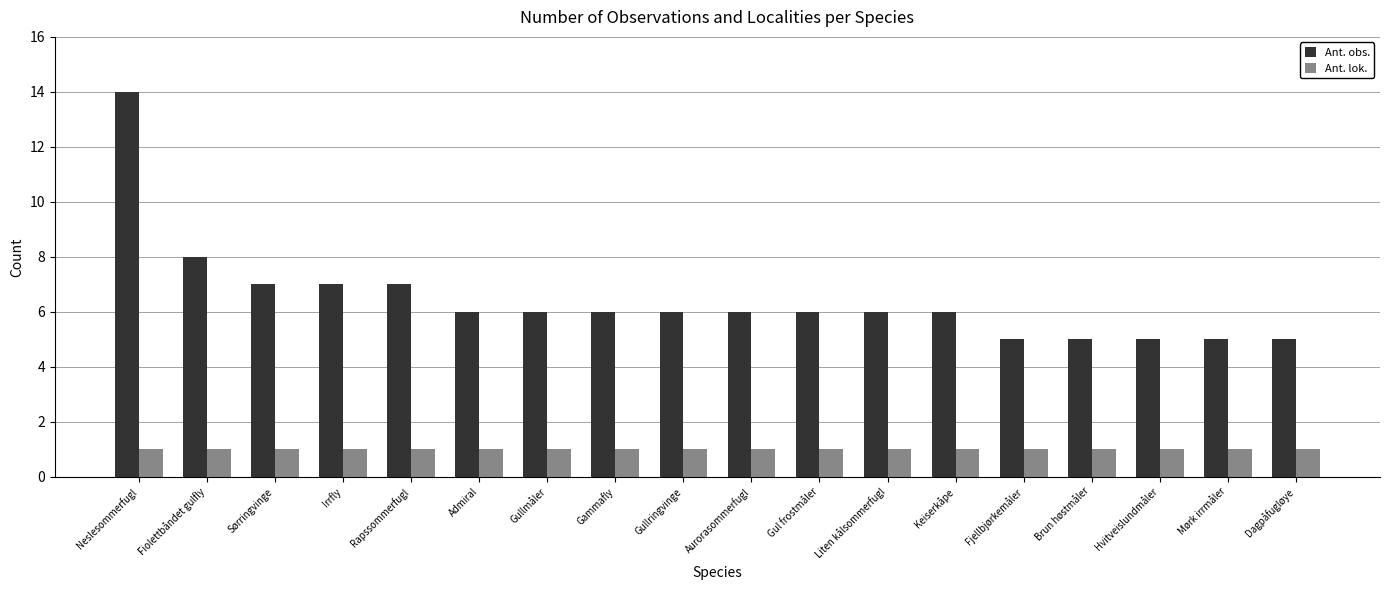

Reading right to left, extract all data points from this chart.

Ant. obs.: Dagpåfugløye=5	Mørk irrmåler=5	Hvitveislundmåler=5	Brun høstmåler=5	Fjellbjørkemåler=5	Keiserkåpe=6	Liten kålsommerfugl=6	Gul frostmåler=6	Aurorasommerfugl=6	Gullringvinge=6	Gammafly=6	Gullmåler=6	Admiral=6	Rapssommerfugl=7	Irrfly=7	Sørringvinge=7	Fiolettbåndet gulfly=8	Neslesommerfugl=14
Ant. lok.: Dagpåfugløye=1	Mørk irrmåler=1	Hvitveislundmåler=1	Brun høstmåler=1	Fjellbjørkemåler=1	Keiserkåpe=1	Liten kålsommerfugl=1	Gul frostmåler=1	Aurorasommerfugl=1	Gullringvinge=1	Gammafly=1	Gullmåler=1	Admiral=1	Rapssommerfugl=1	Irrfly=1	Sørringvinge=1	Fiolettbåndet gulfly=1	Neslesommerfugl=1